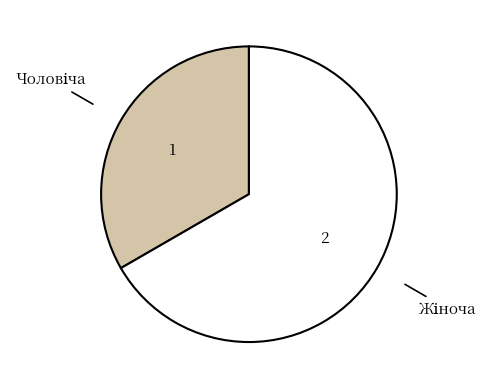

Is there any slice that represents more than half of the pie?

Yes